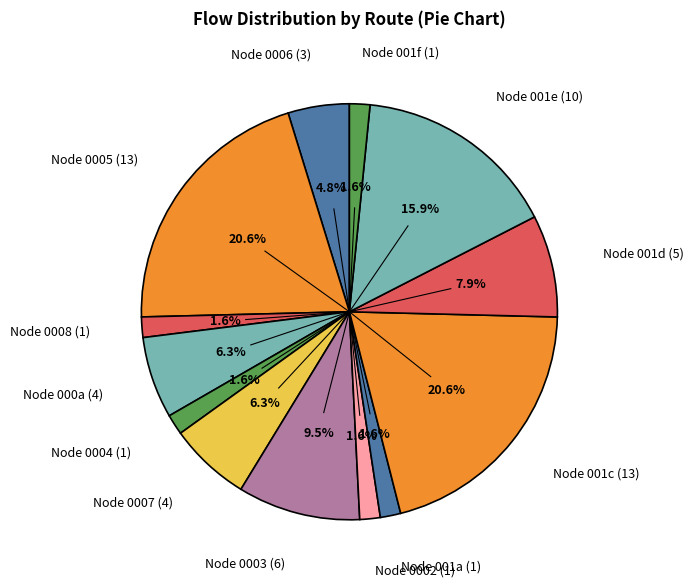

Does Node 0002 (1) represent more than half of the total?

No